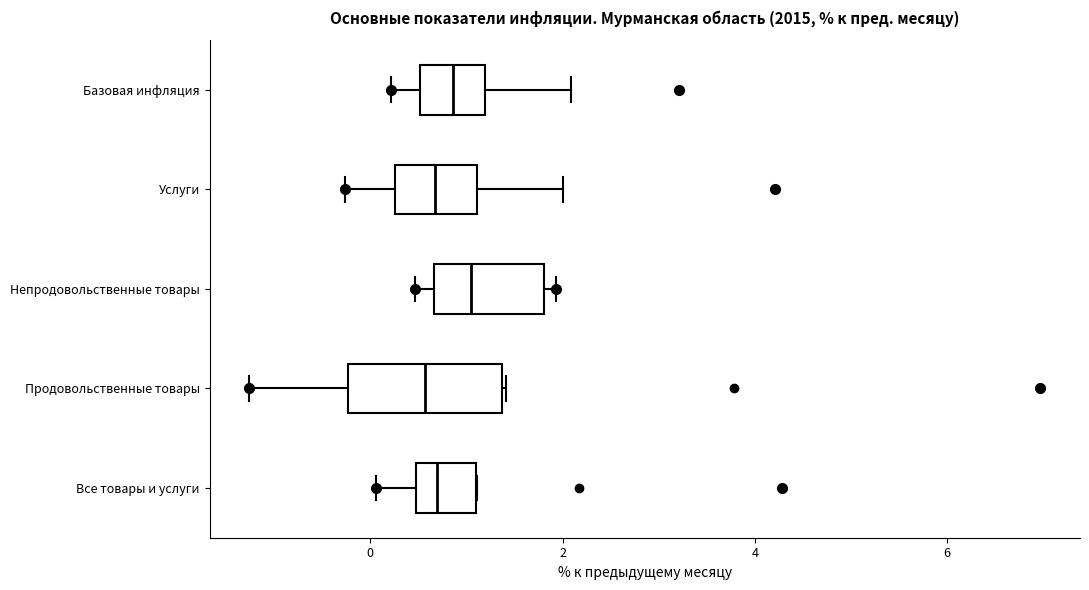

Reading bottom to top, read every box against the x-axis: the position of its median line, the range the box covers, and the ends of its whiskers. The values are not printed on the chart, so give them approximately, as read against the axis.

Все товары и услуги: median 0.6, box 0.4 to 1.2, whiskers 0.0 to 1.2
Продовольственные товары: median 0.6, box -0.2 to 1.4, whiskers -1.2 to 1.4
Непродовольственные товары: median 1.0, box 0.6 to 1.8, whiskers 0.4 to 2.0
Услуги: median 0.6, box 0.2 to 1.2, whiskers -0.2 to 2.0
Базовая инфляция: median 0.8, box 0.6 to 1.2, whiskers 0.2 to 2.0